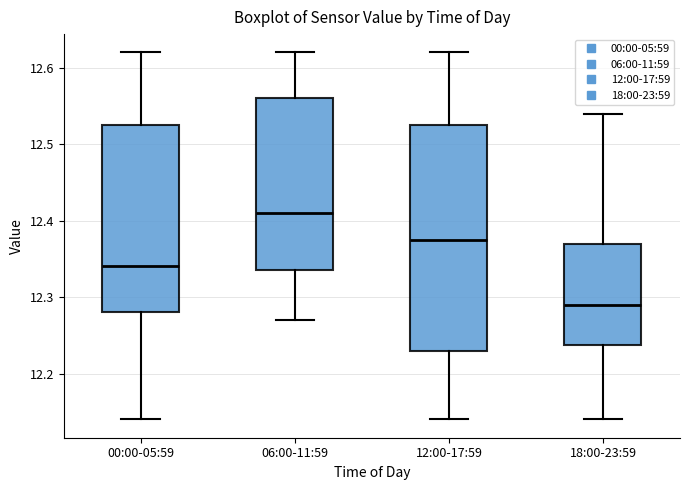

Reading left to right, transcribe this box plot: for each box, give where its median line is, the range the box spans, and where its two whiskers end, as read against the y-axis. The values are not printed on the chart, so give them approximately, as read against the axis.

00:00-05:59: median 12.34, box 12.28 to 12.53, whiskers 12.14 to 12.62
06:00-11:59: median 12.41, box 12.34 to 12.56, whiskers 12.27 to 12.62
12:00-17:59: median 12.38, box 12.23 to 12.53, whiskers 12.14 to 12.62
18:00-23:59: median 12.29, box 12.24 to 12.37, whiskers 12.14 to 12.54